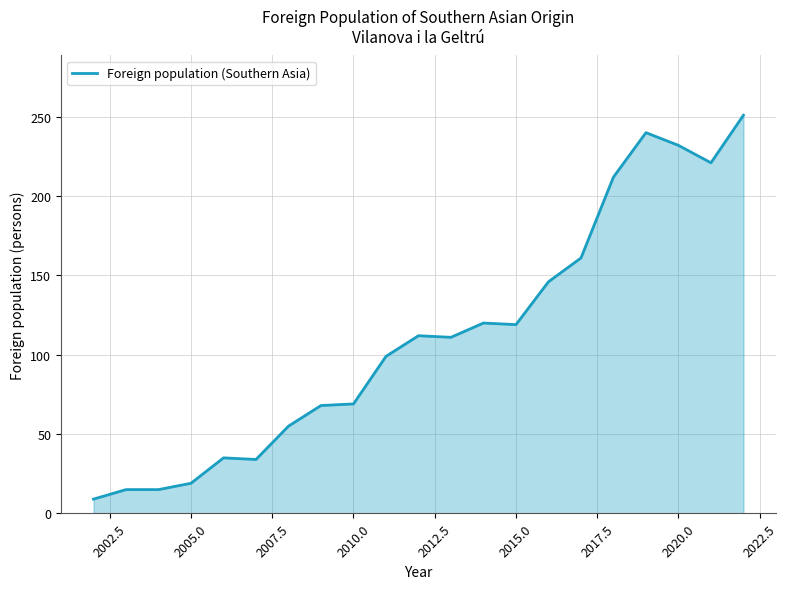

What is the difference between the maximum and minimum values?

242